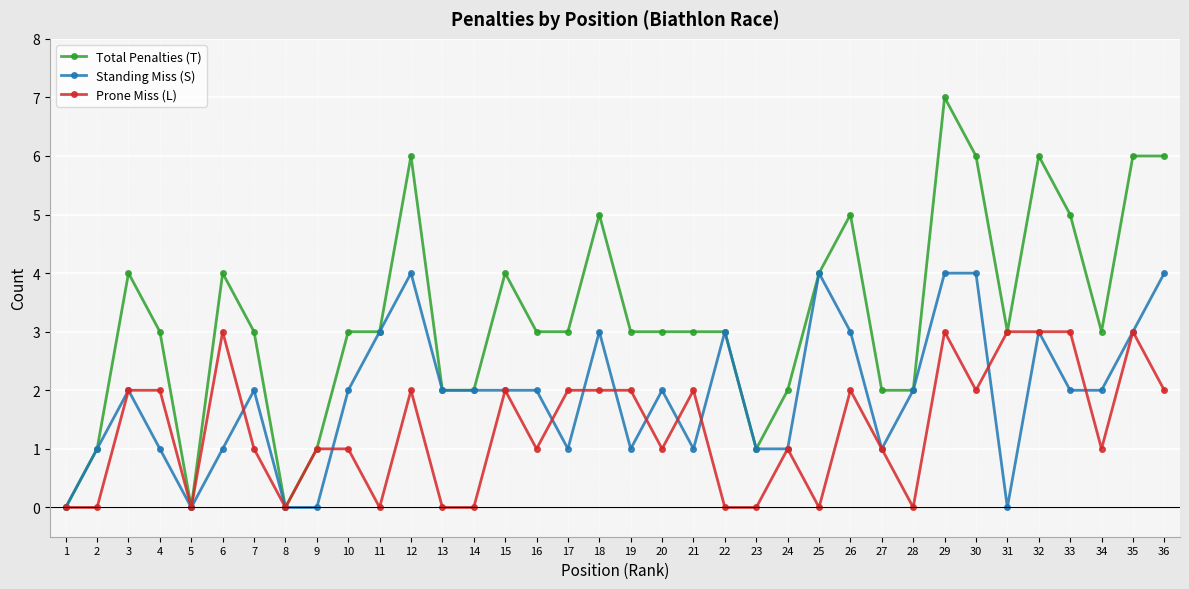

At which category does Standing Miss (S) reach its first local valley?

5